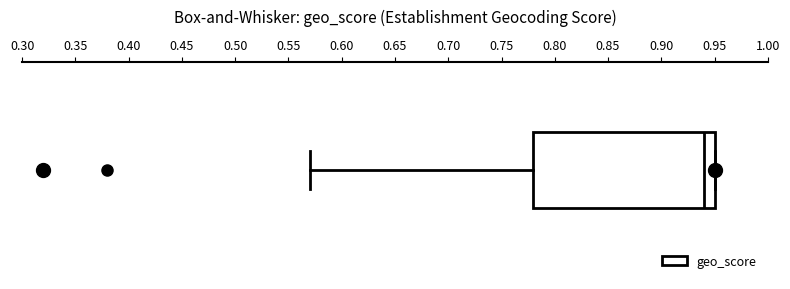

Transcribe this box plot: give where the median line is, the range the box spans, and where the two whiskers end, as read against the x-axis. The values are not printed on the chart, so give them approximately, as read against the axis.

median 0.94, box 0.78 to 0.95, whiskers 0.57 to 0.95